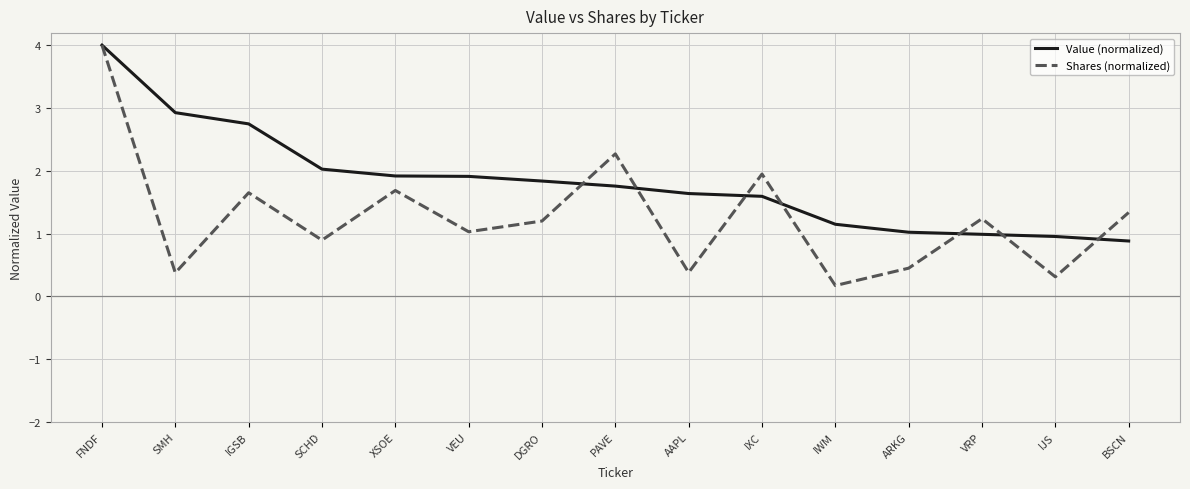

The Shares (normalized) series shows 1.5 at VEU. True or false?

False